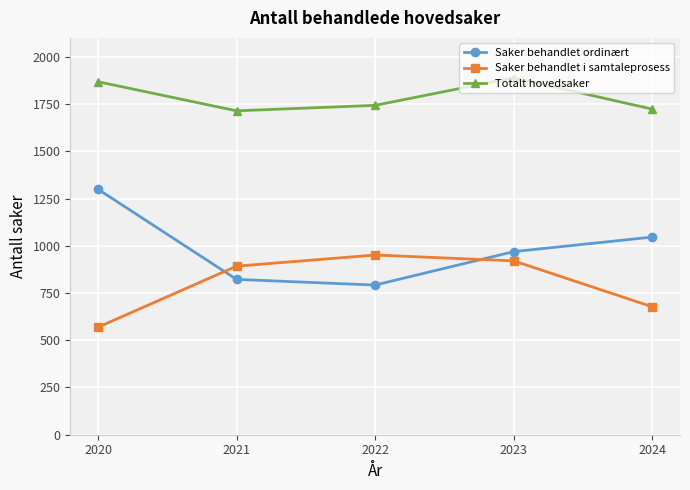

The value of Saker behandlet ordinært at 2021 is 1185. True or false?

False